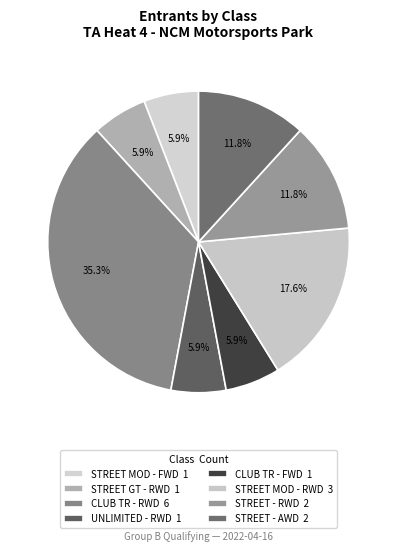

How many slices are in this pie chart?

8